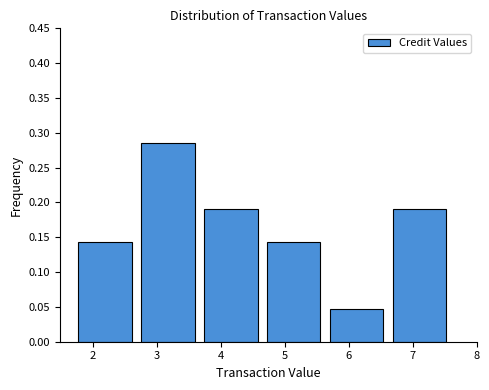

Reading left to right, transcribe this chart: for each bar, give the range it covers on the x-axis and its height. Neither the bar edges nor the heights are printed on the chart, so give them approximately, as read against the axes.

1.7 to 2.7: 0.145
2.7 to 3.7: 0.285
3.7 to 4.6: 0.190
4.6 to 5.6: 0.145
5.6 to 6.6: 0.050
6.6 to 7.6: 0.190